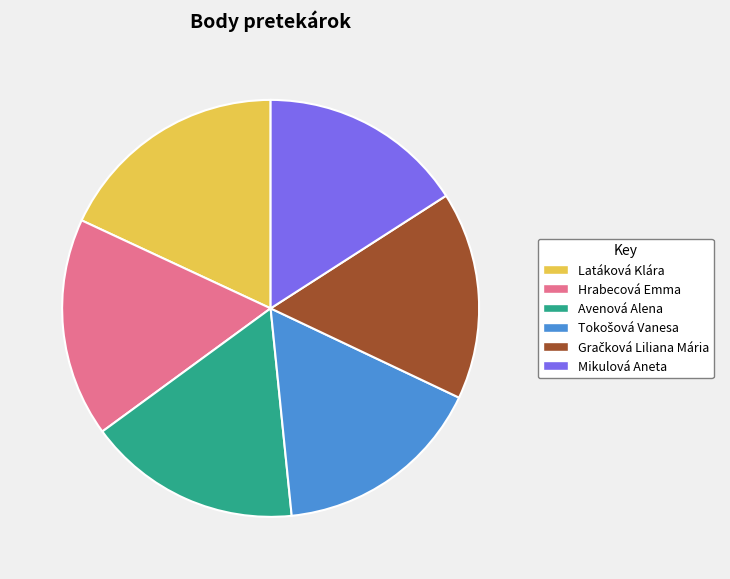

Count the number of slices in the pie.

6